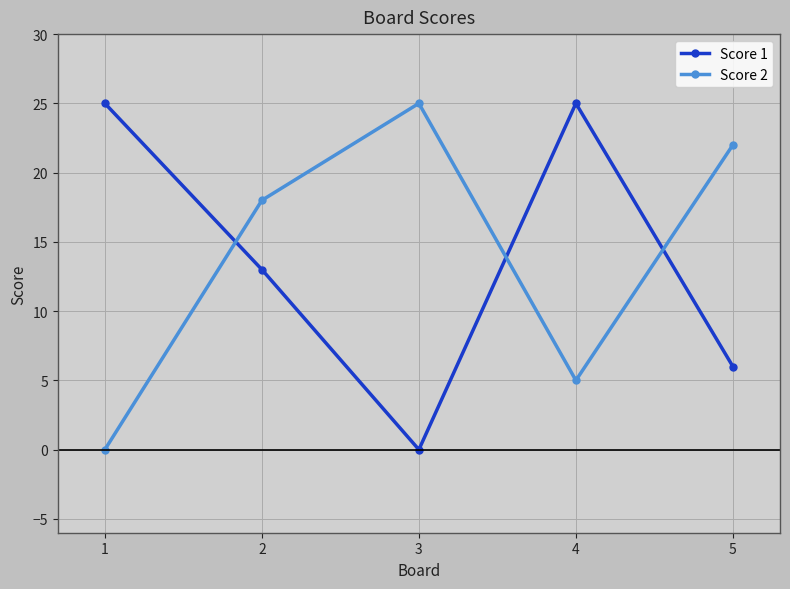

At 3, list the series in order from largest to smallest.

Score 2, Score 1